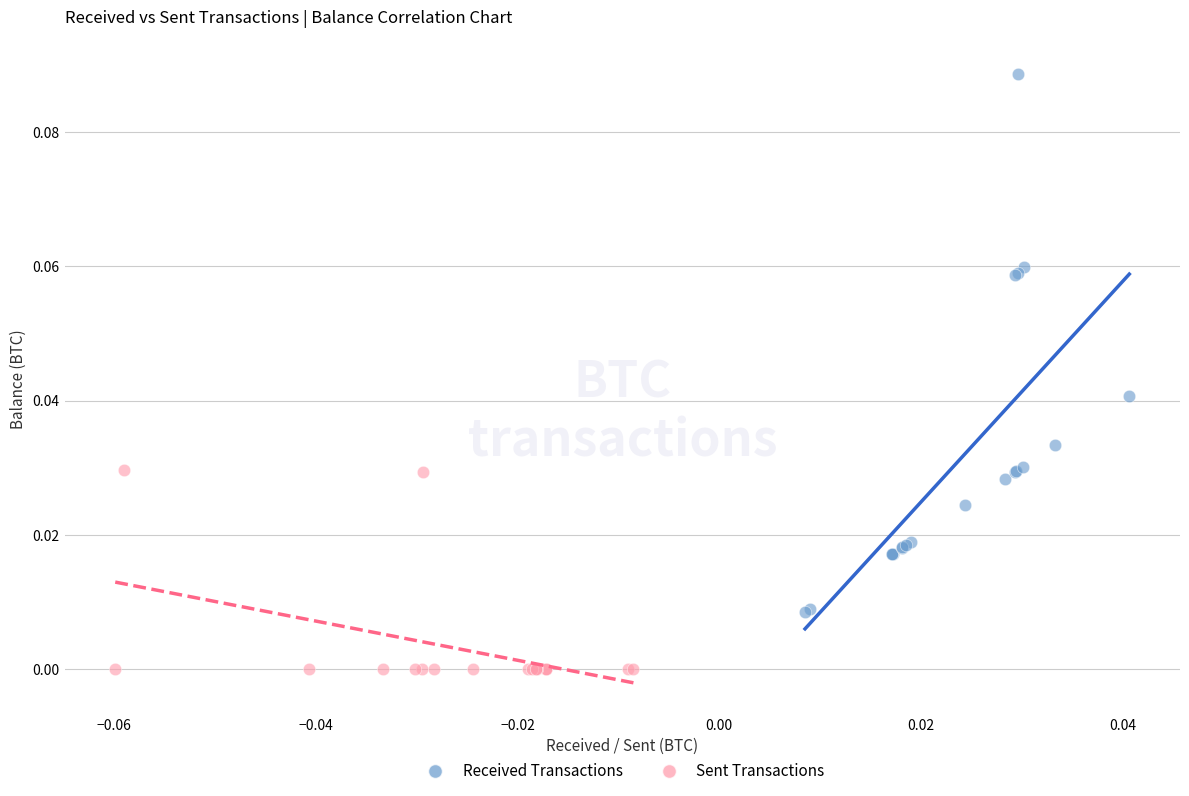

Which series contains the lowest Y value?

Sent Transactions